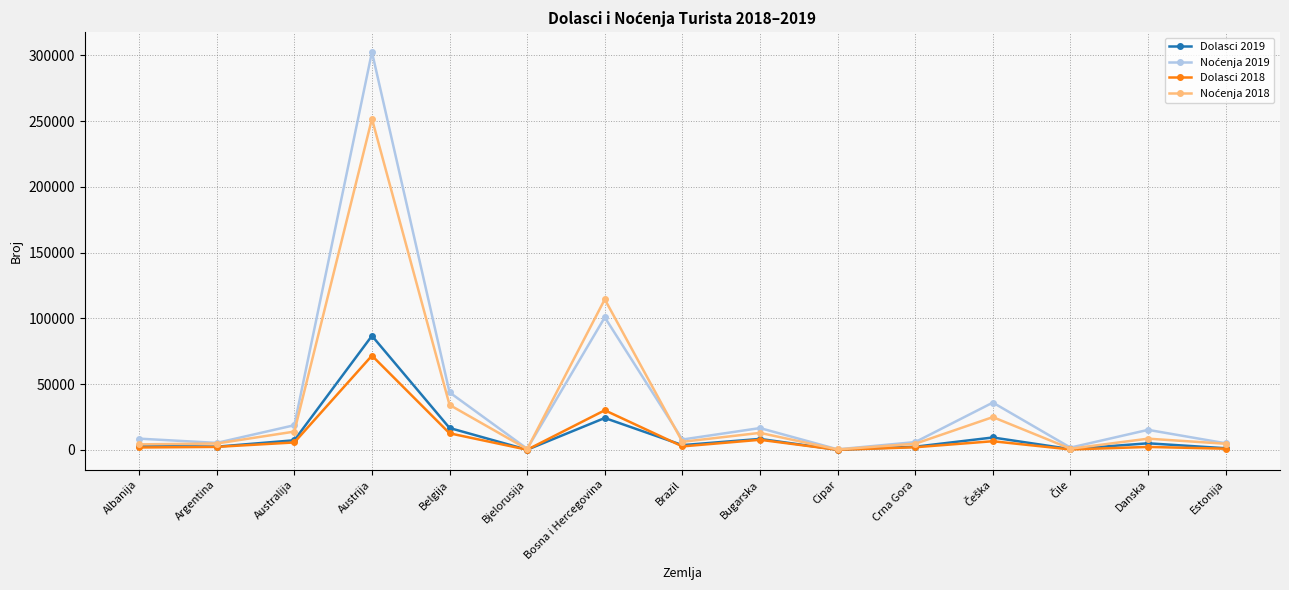

How many categories are shown in the chart?

15